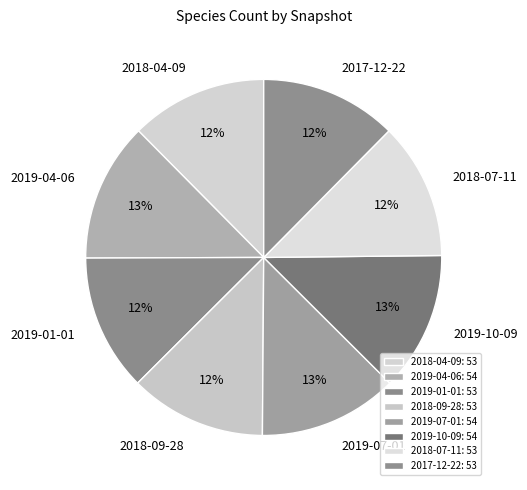

How many slices are in this pie chart?

8